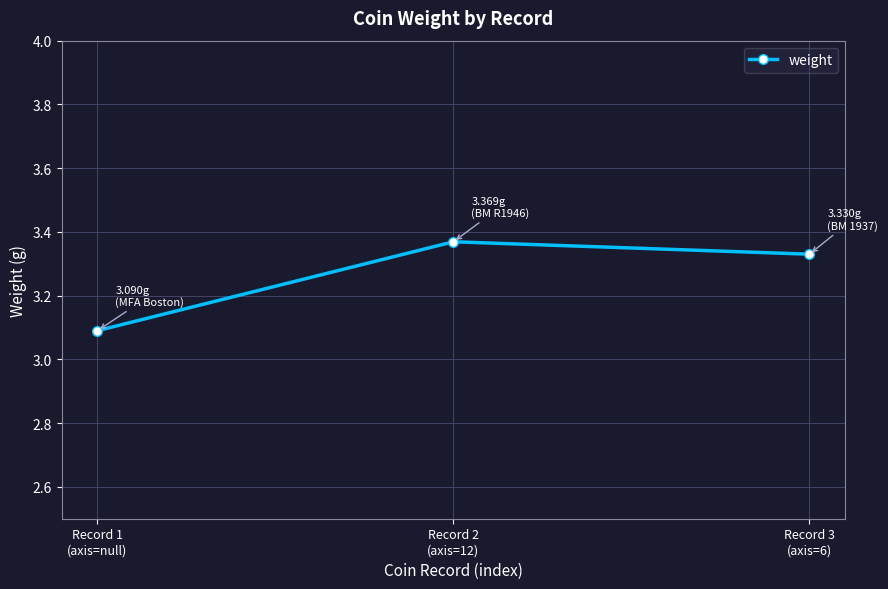

Is it true that the value at Record 2
(axis=12) is 5.0?

False